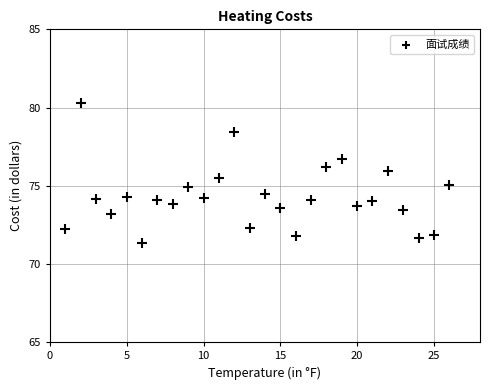

What is the range of X values (max minus min)?

25.0